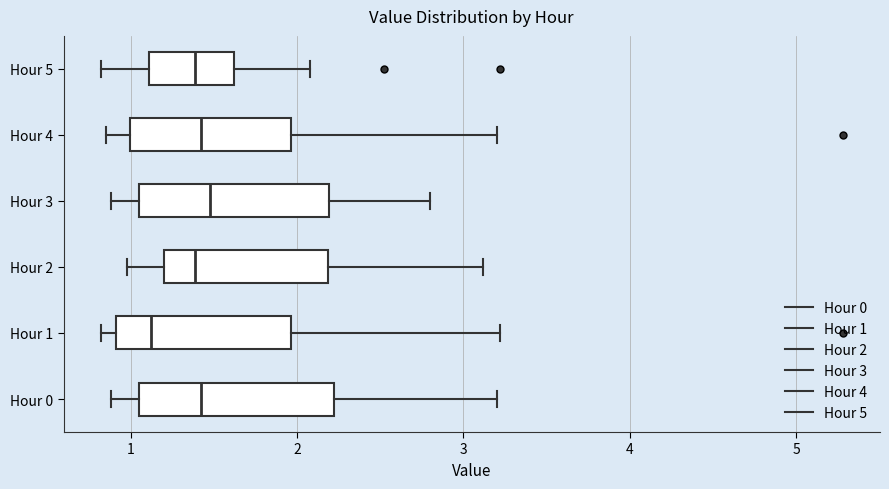

Which box has the furthest to the left median line?

Hour 1